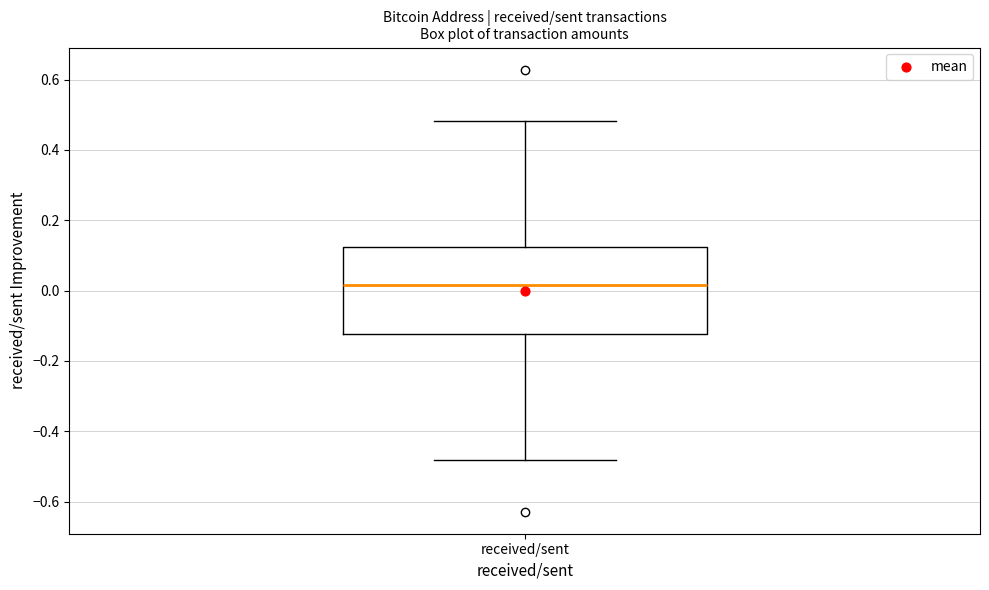

Read this box plot against the y-axis: the position of the median line, the range covered by the box, and the ends of both whiskers. The values are not printed on the chart, so give them approximately, as read against the axis.

median 0.02, box -0.12 to 0.12, whiskers -0.48 to 0.48